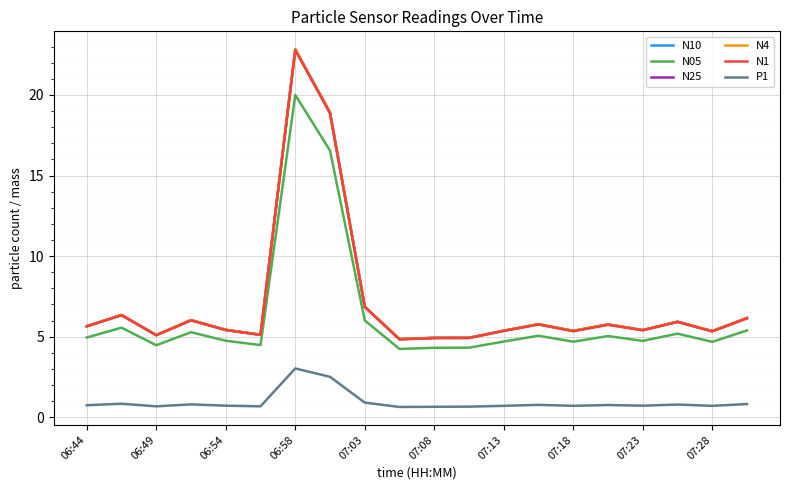

What is the highest value of the P1 series?

3.0